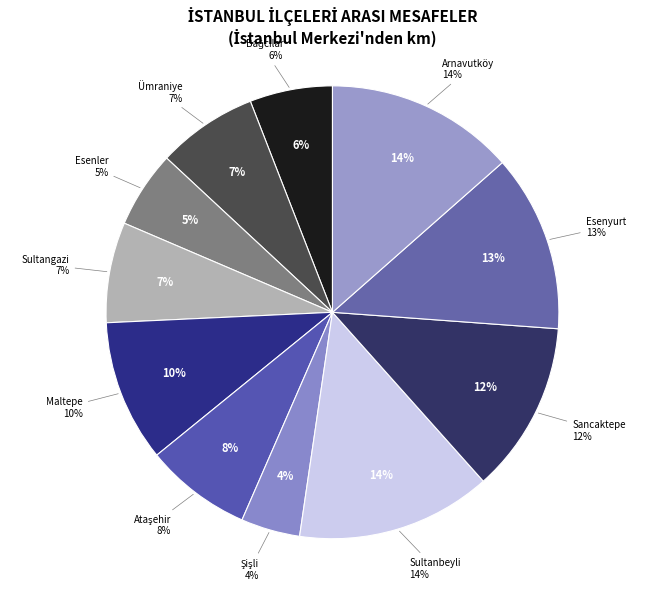

Is Bağcılar the majority of the pie?

No